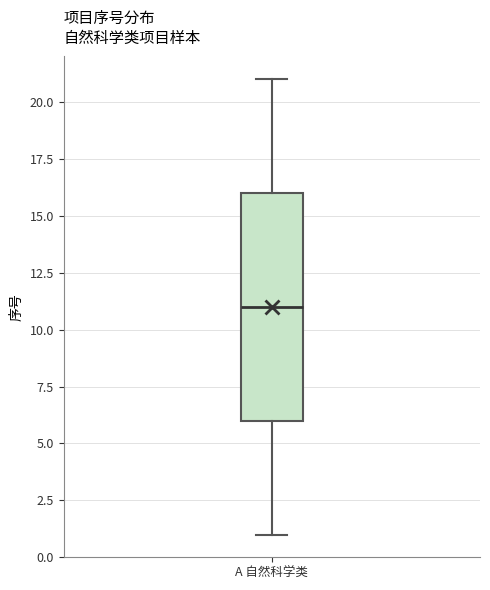

Read this box plot against the y-axis: the position of the median line, the range covered by the box, and the ends of both whiskers. The values are not printed on the chart, so give them approximately, as read against the axis.

median 11, box 6 to 16, whiskers 1 to 21